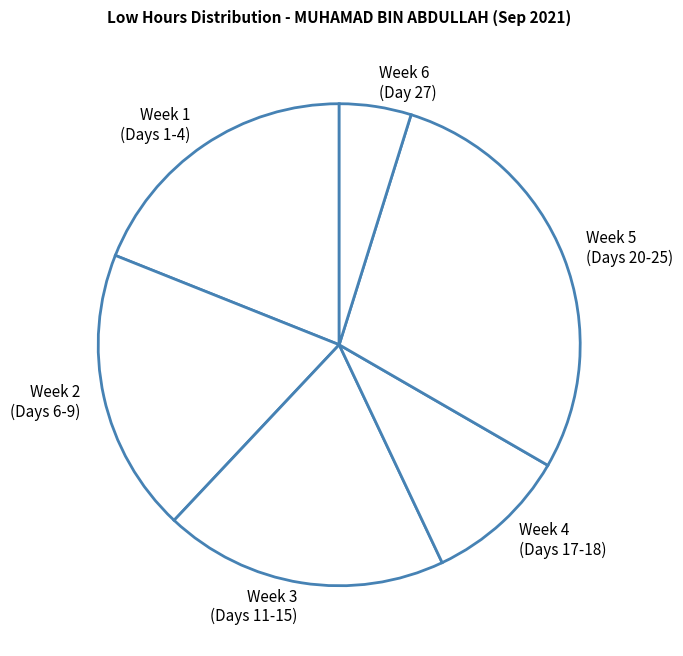

Which category has the smallest portion of the pie?

Week 6 (Day 27)